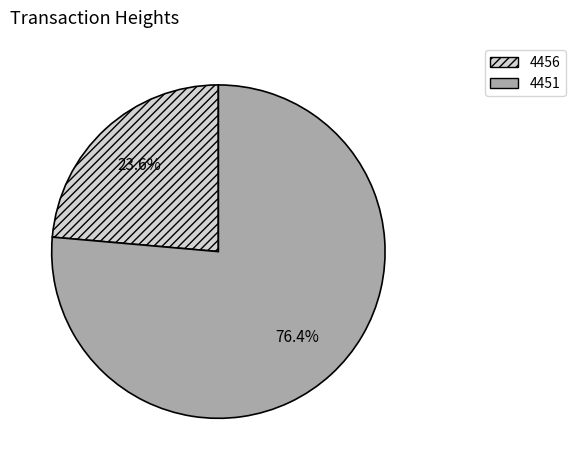

To the nearest percent, what is the average slice percentage?

50%